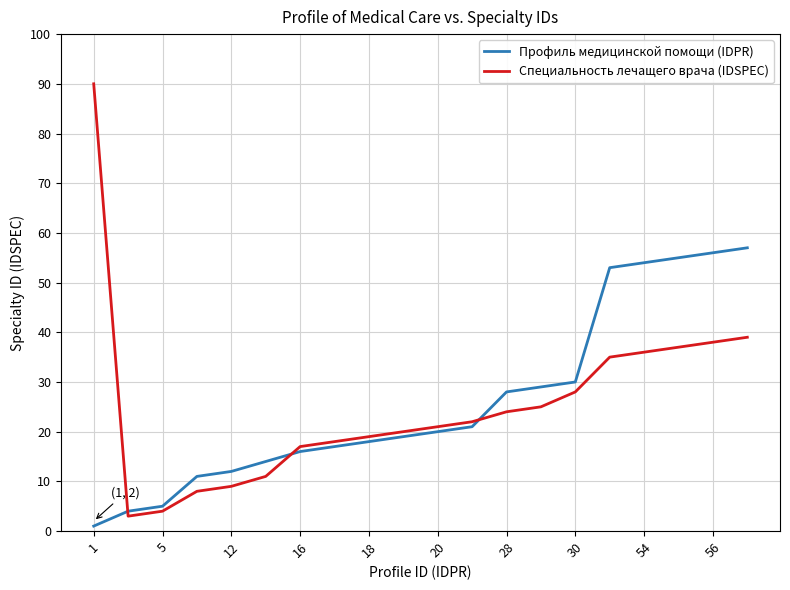

True or false: Специальность лечащего врача (IDSPEC) and Профиль медицинской помощи (IDPR) intersect in this chart.

True